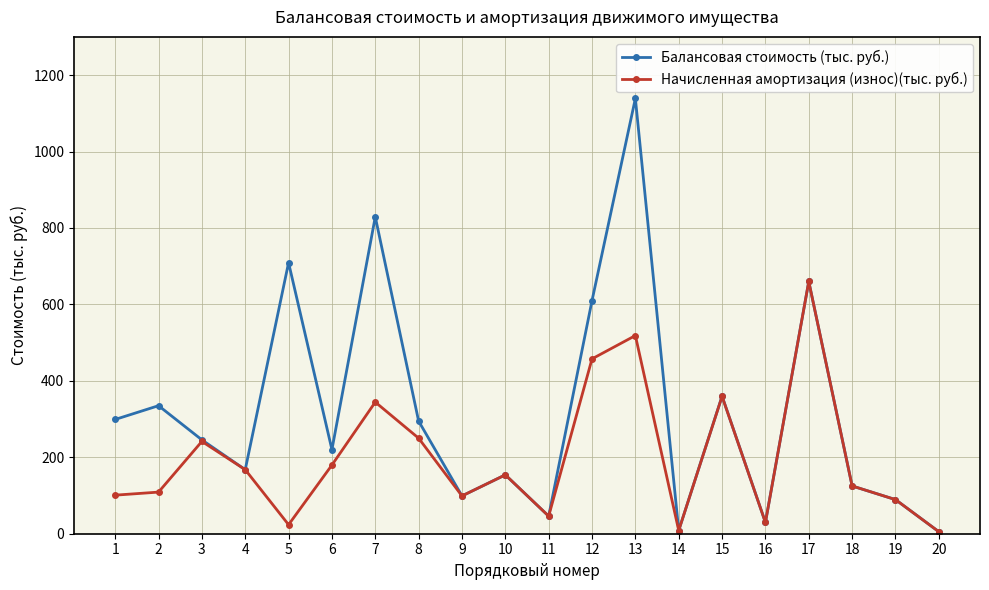

What is the difference between the Начисленная амортизация (износ)(тыс. руб.) values at 19 and 2?

19.6